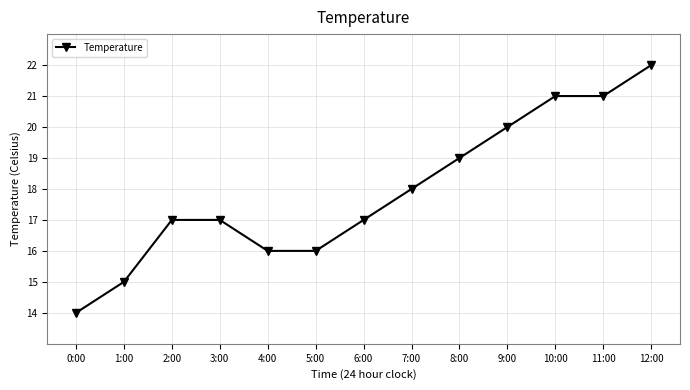

What value does the data have at 8:00?

19